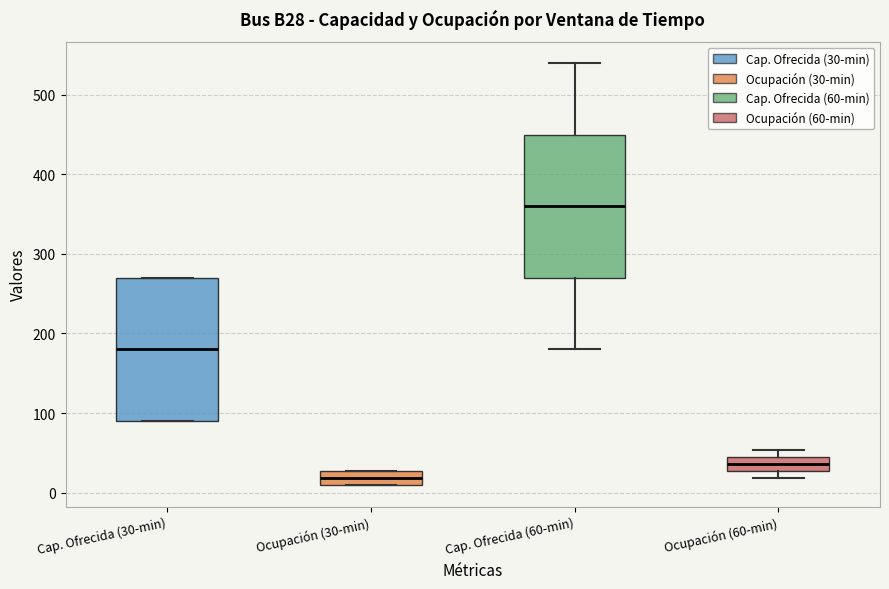

Which box's median line is the highest?

Cap. Ofrecida (60-min)